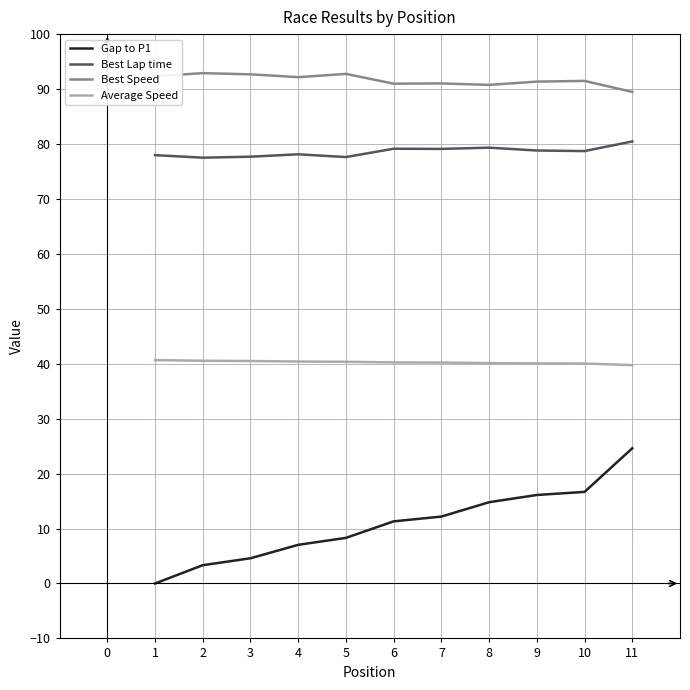

How many distinct data groups are displayed?

4